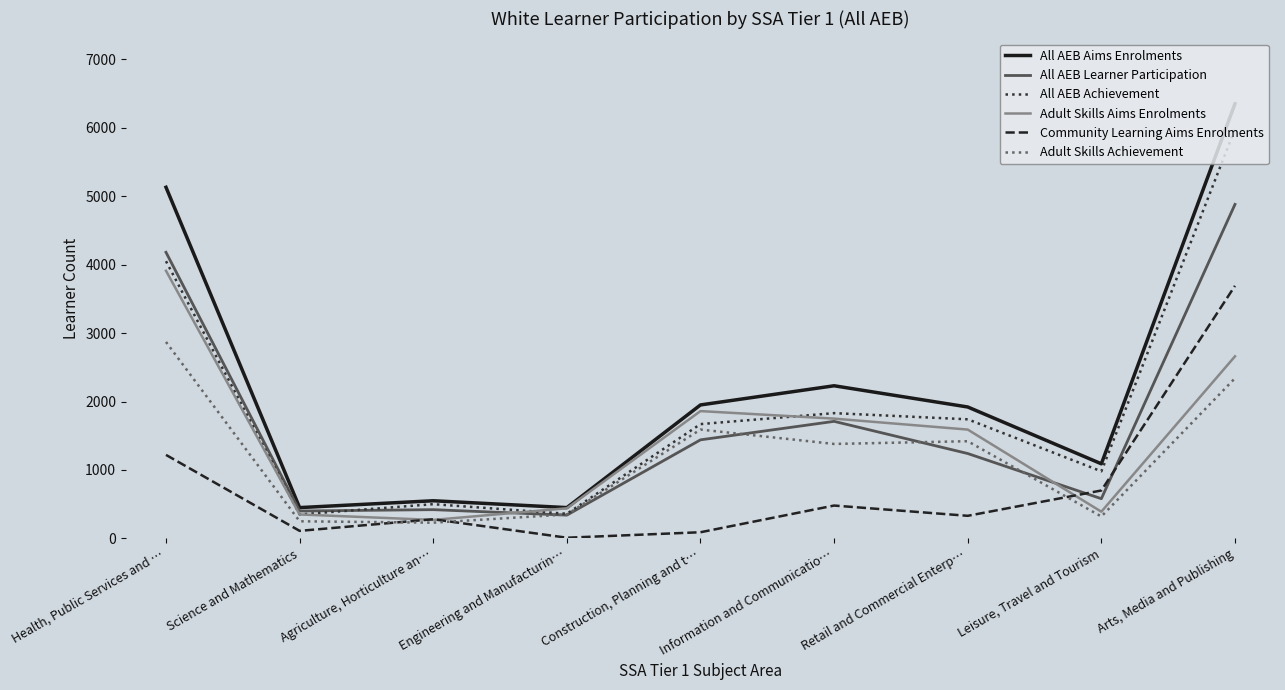

What is the minimum value shown in the chart?

10